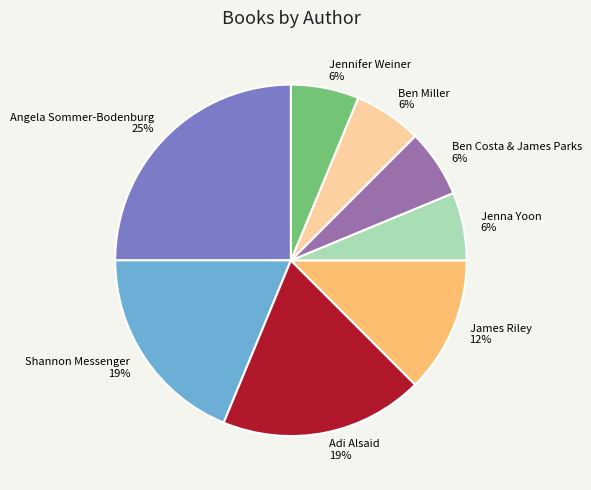

Which slice is the largest?

Angela Sommer-Bodenburg